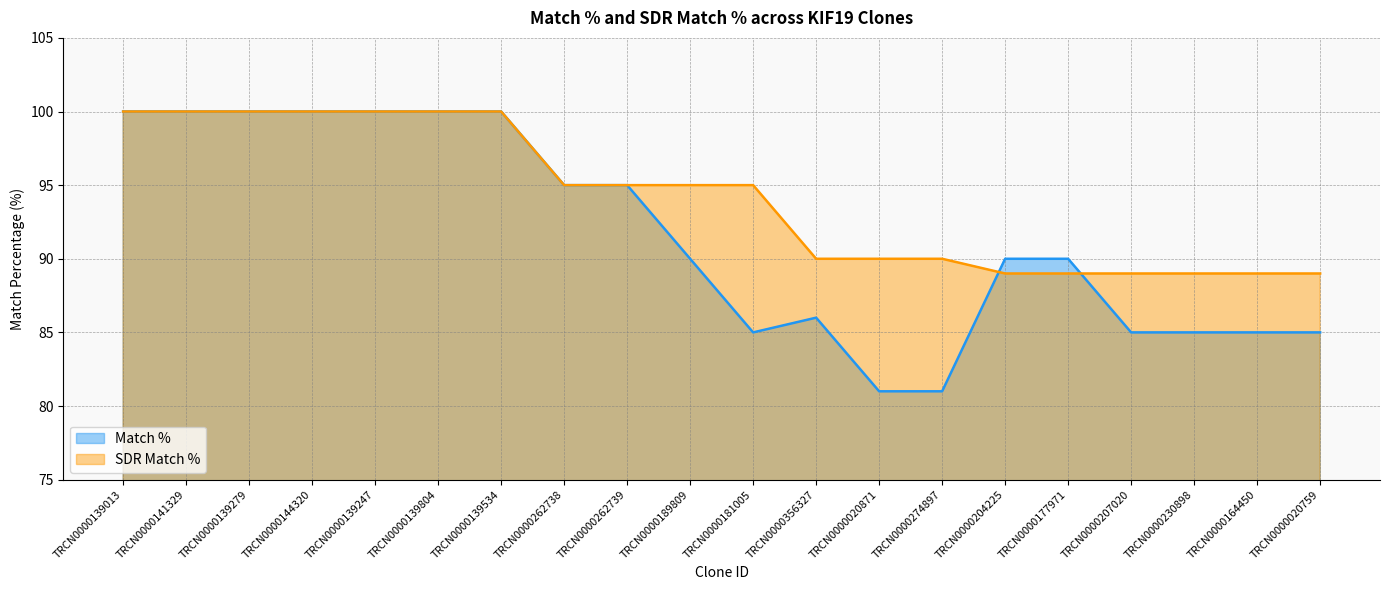

Rank the series by their average value, from lowest to highest.

Match %, SDR Match %